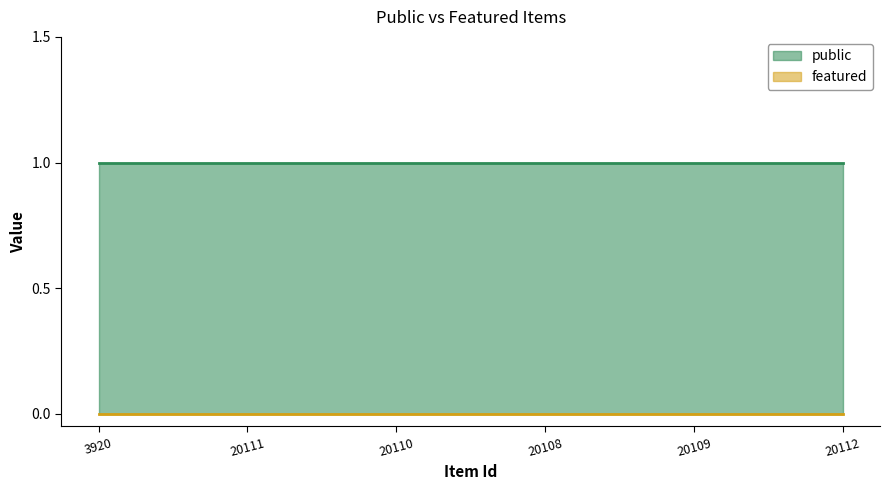

List the labels in order of public value, largest first.

3920, 20111, 20110, 20108, 20109, 20112